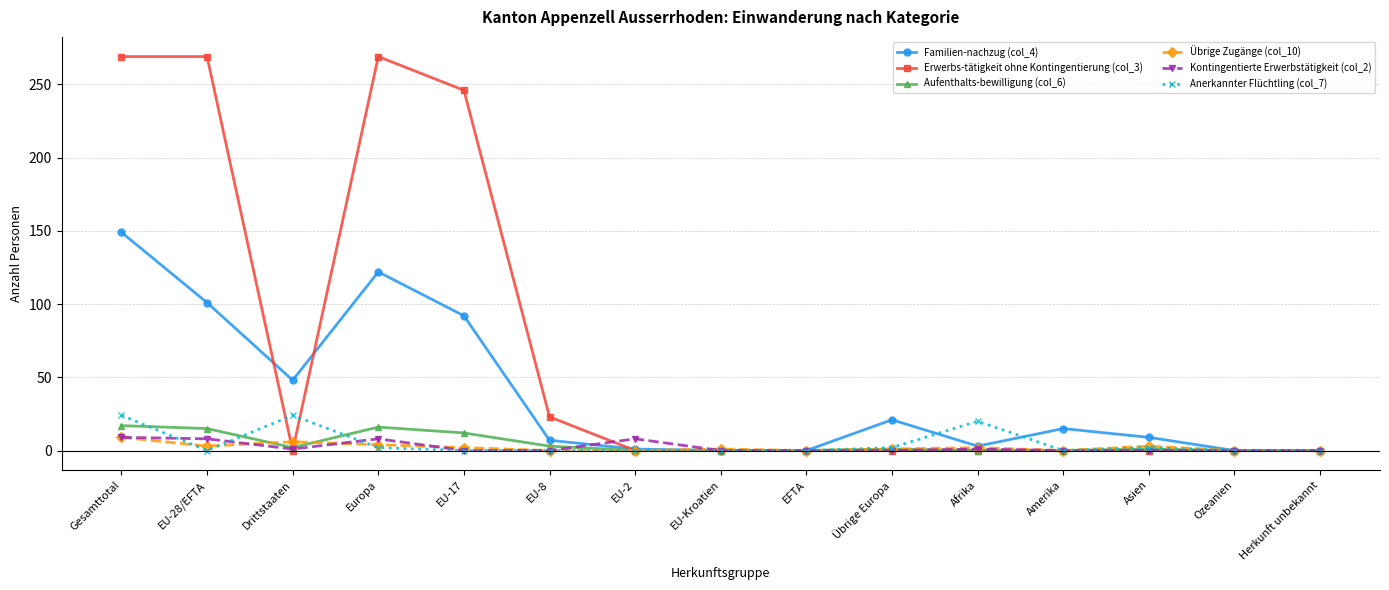

True or false: Übrige Zugänge (col_10) has more than 0 interior local peaks.

True